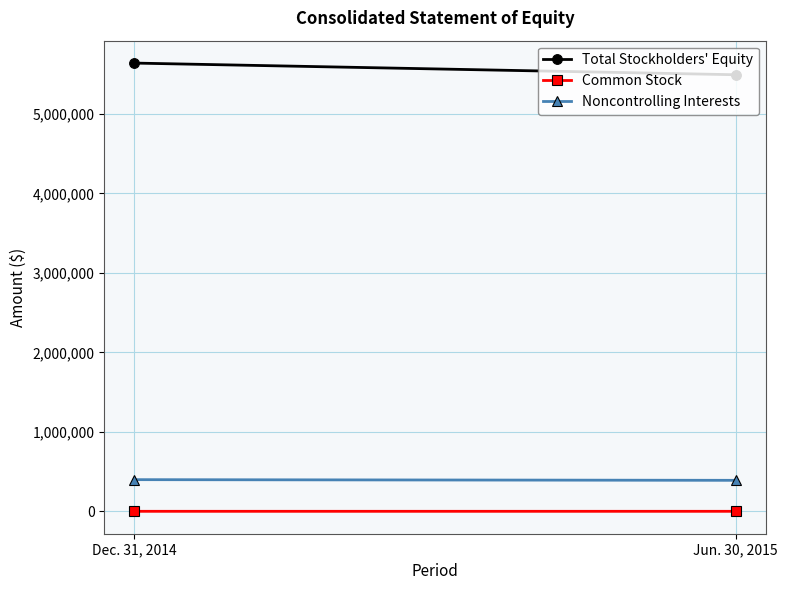

What is the difference between the Noncontrolling Interests values at Jun. 30, 2015 and Dec. 31, 2014?

8410